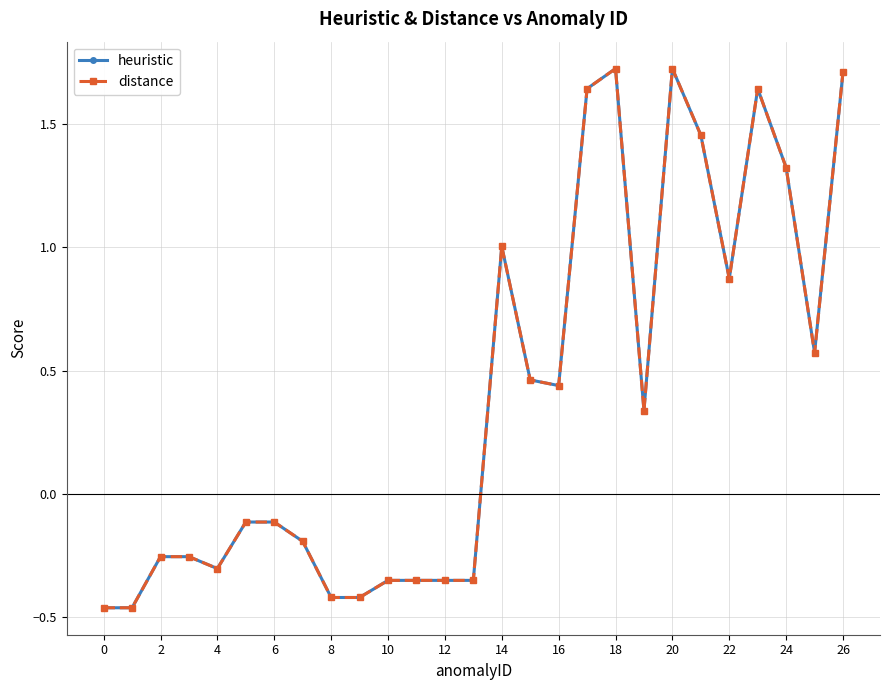

Is this an area chart (filled region under the line)?

No